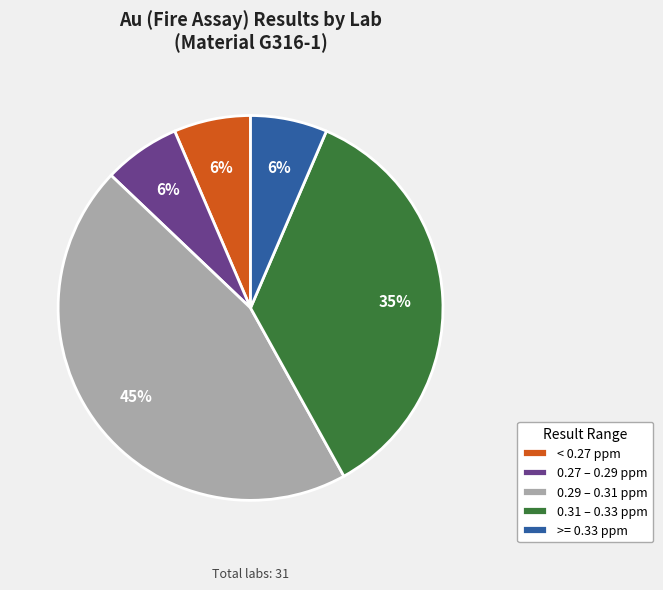

To the nearest percent, what is the average slice percentage?

20%